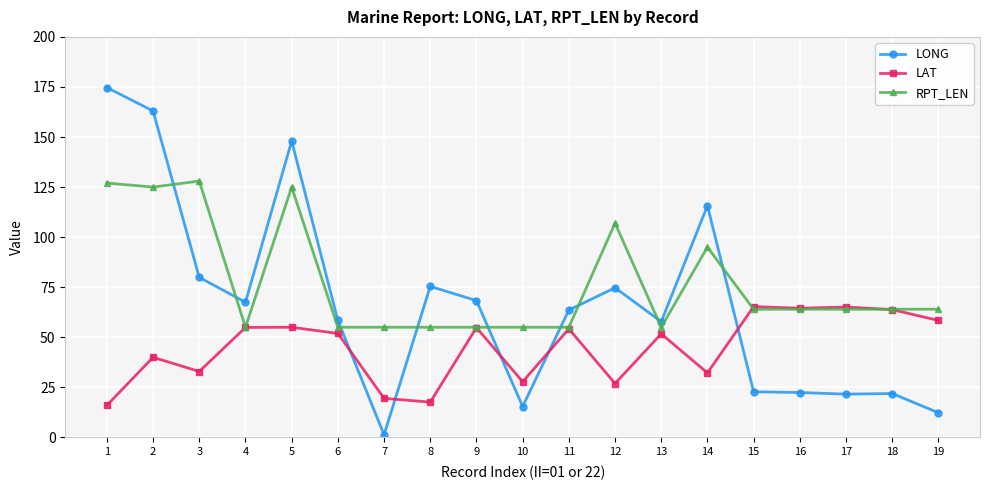

What is the difference between the highest and lowest values at 14?

83.5